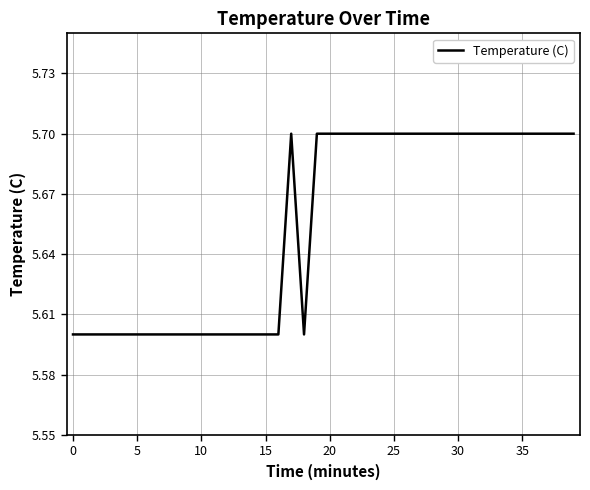

What is the greatest value displayed?

5.7